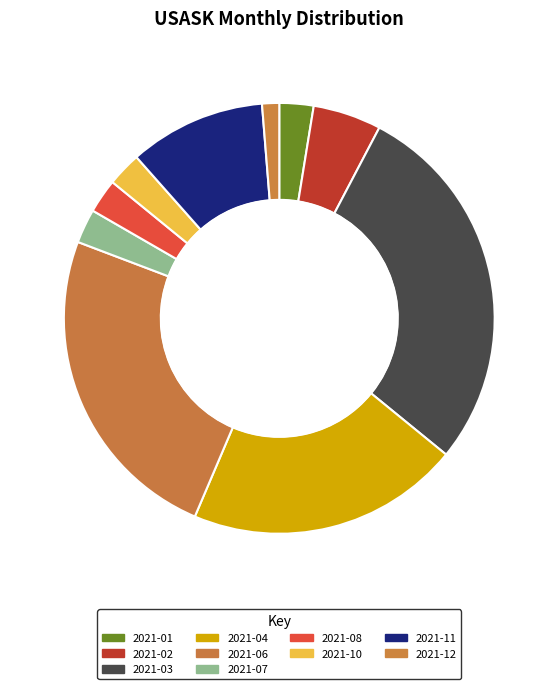

The 2021-10 slice represents 3% of the pie. True or false?

True